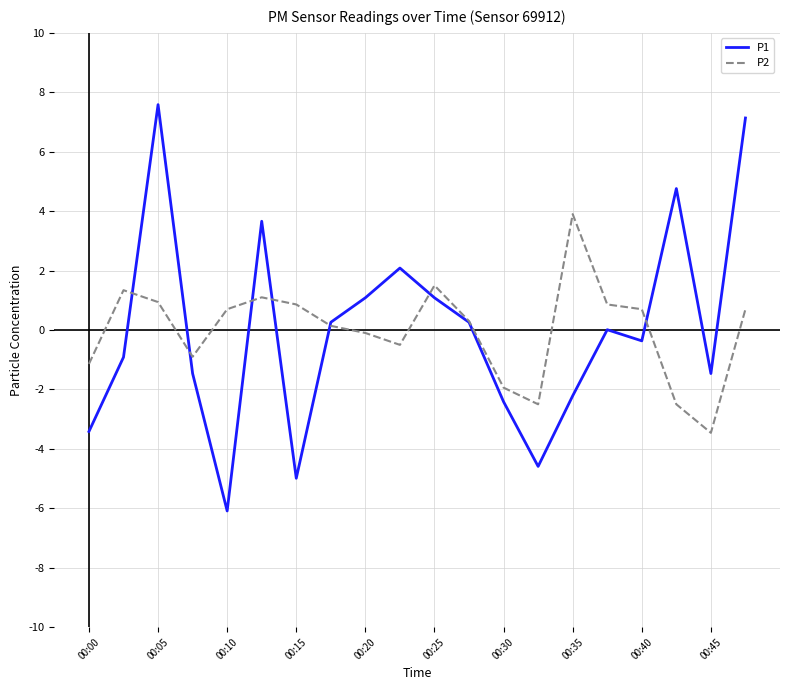

List the series in order of their peak value, highest first.

P1, P2